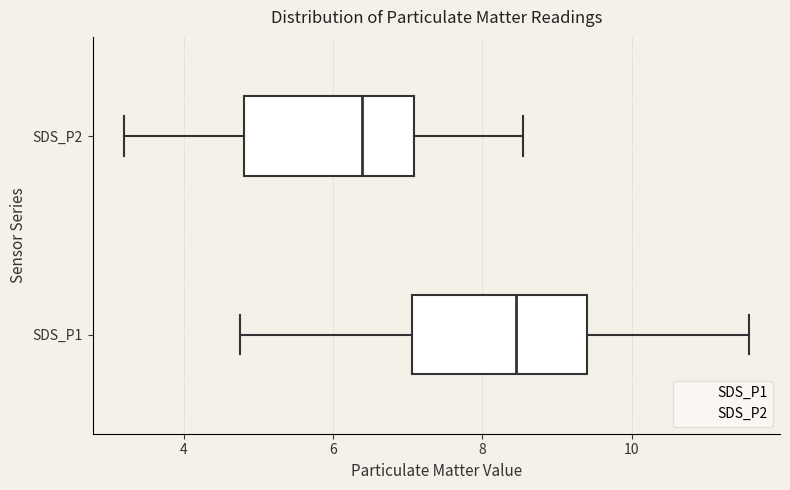

Where is the left edge of the box for SDS_P1 on the x-axis? The values are not printed on the chart, so give them approximately, as read against the axis.

7.0